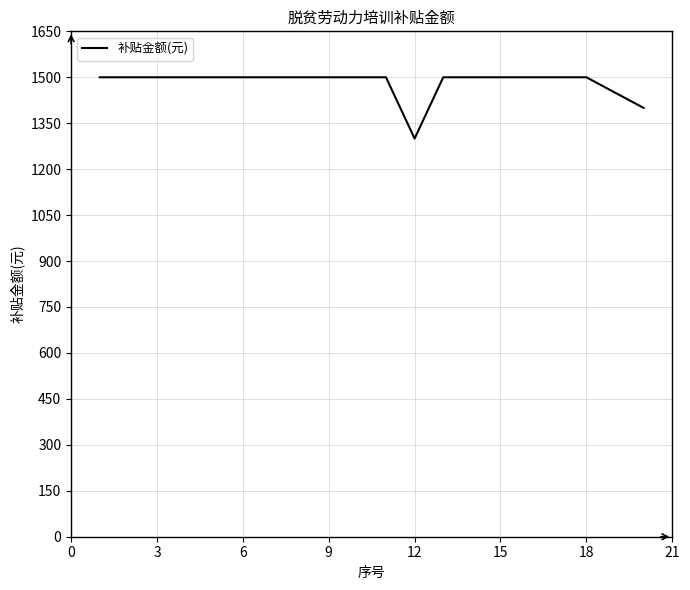

How many lines are shown in the chart?

1